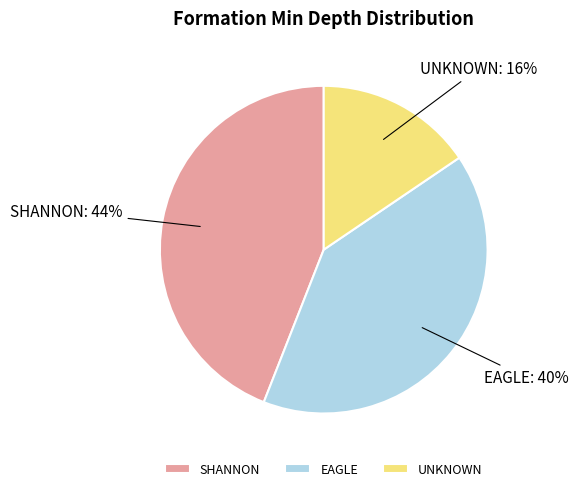

What is the smallest slice in the pie chart?

UNKNOWN